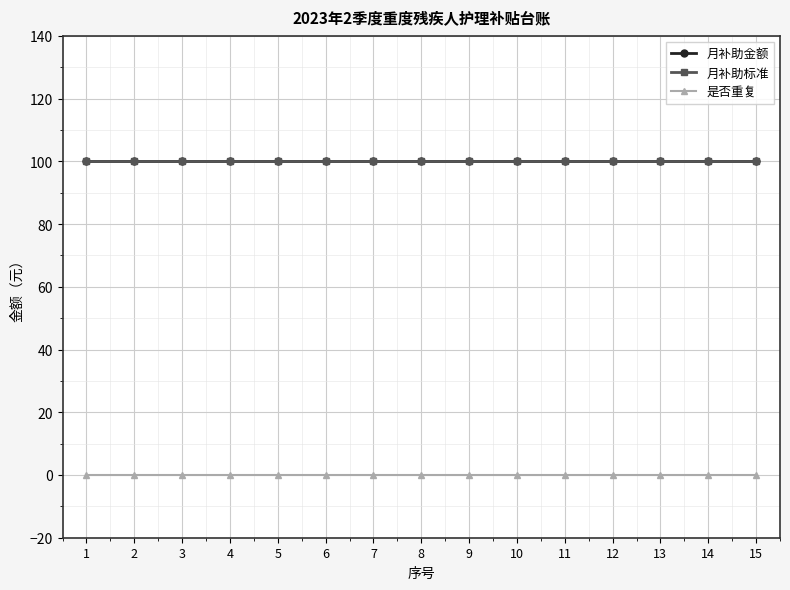

What is the minimum value for 月补助金额?

100